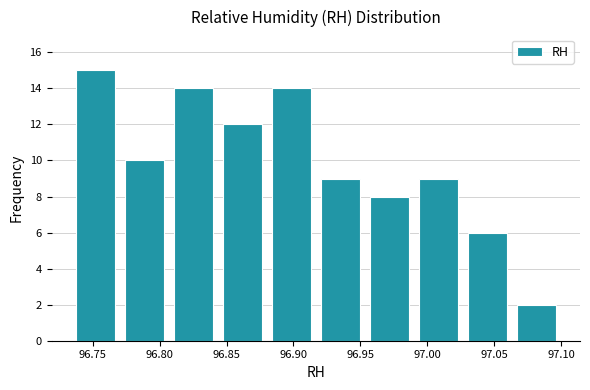

Reading left to right, transcribe this chart: for each bar, give the range it covers on the x-axis and its height. Neither the bar edges nor the heights are printed on the chart, so give them approximately, as read against the axes.

96.735 to 96.770: 15
96.770 to 96.805: 10
96.805 to 96.845: 14
96.845 to 96.880: 12
96.880 to 96.915: 14
96.915 to 96.955: 9
96.955 to 96.990: 8
96.990 to 97.025: 9
97.025 to 97.065: 6
97.065 to 97.100: 2